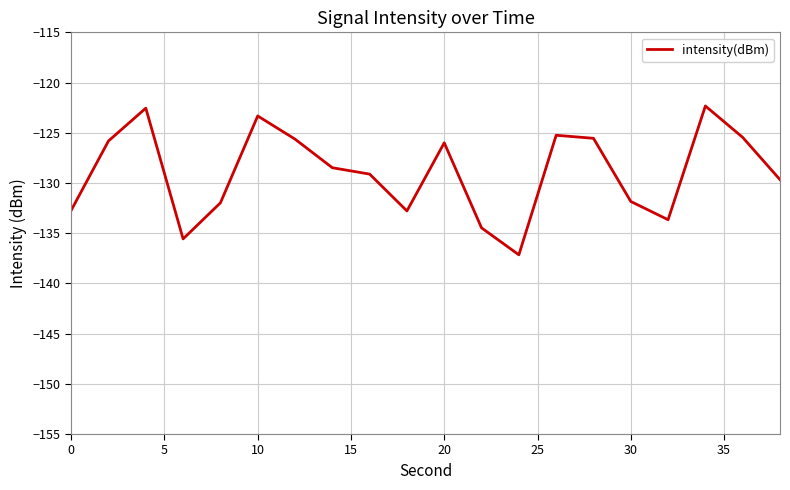

What is the difference between the maximum and minimum values?

14.8